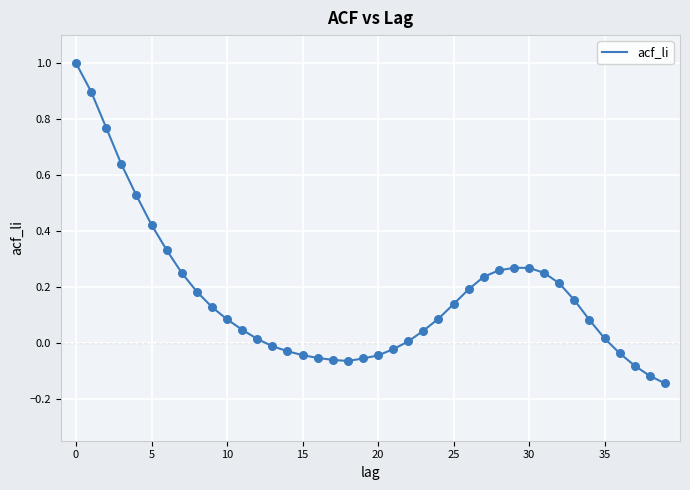

What is the greatest value displayed?

1.0